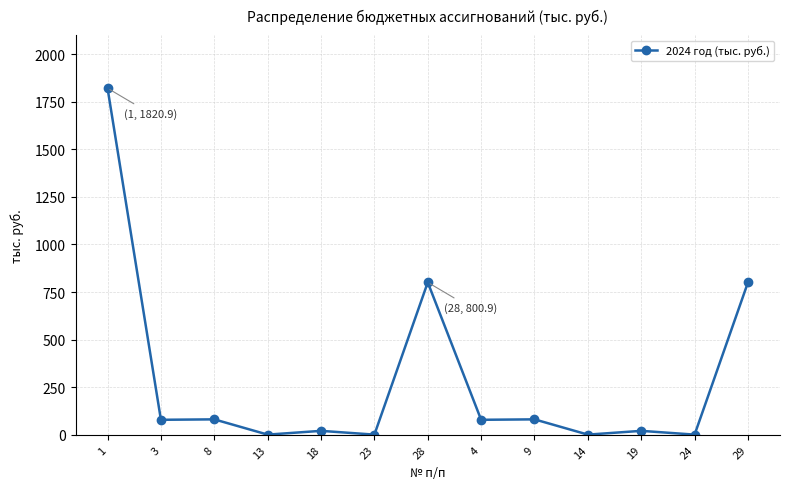

The value at 9 is 81.2. True or false?

True